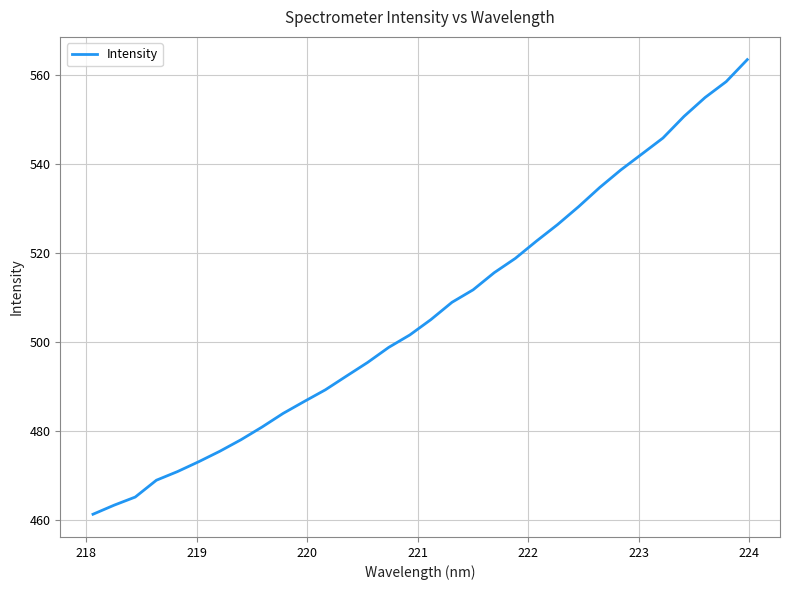

What is the minimum value shown in the chart?

461.3